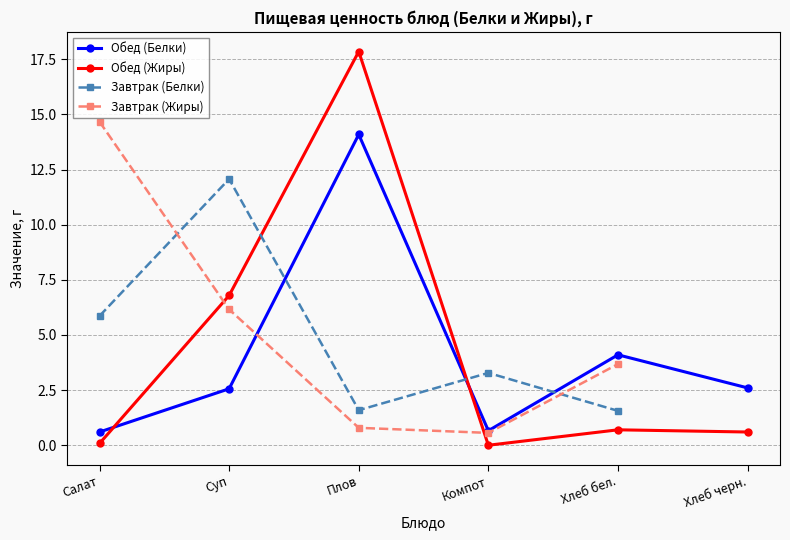

Does the chart display data point markers on the line(s)?

Yes